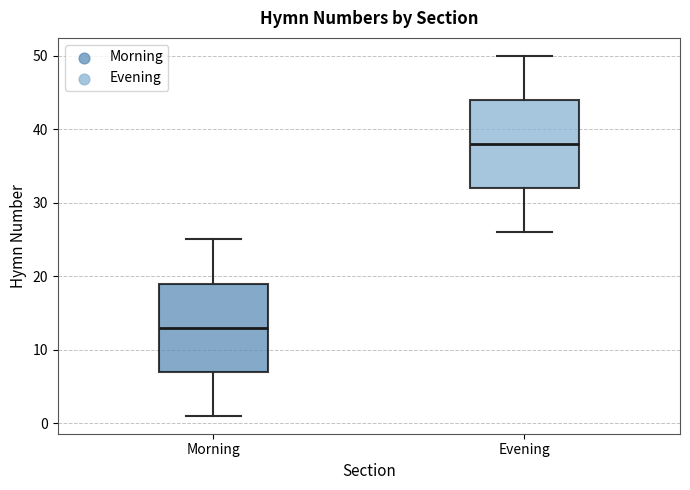

Where is the upper edge of the box for Evening on the y-axis? The values are not printed on the chart, so give them approximately, as read against the axis.

44